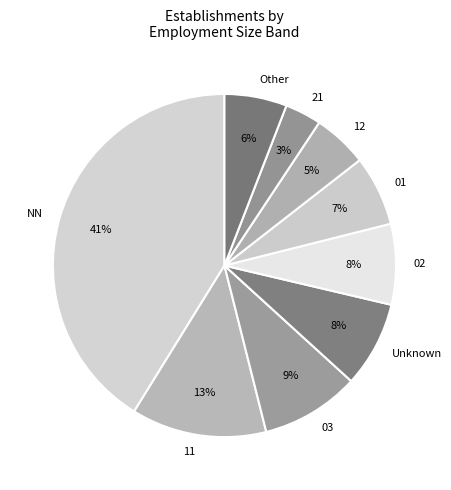

Between 21 and NN, which is larger?

NN